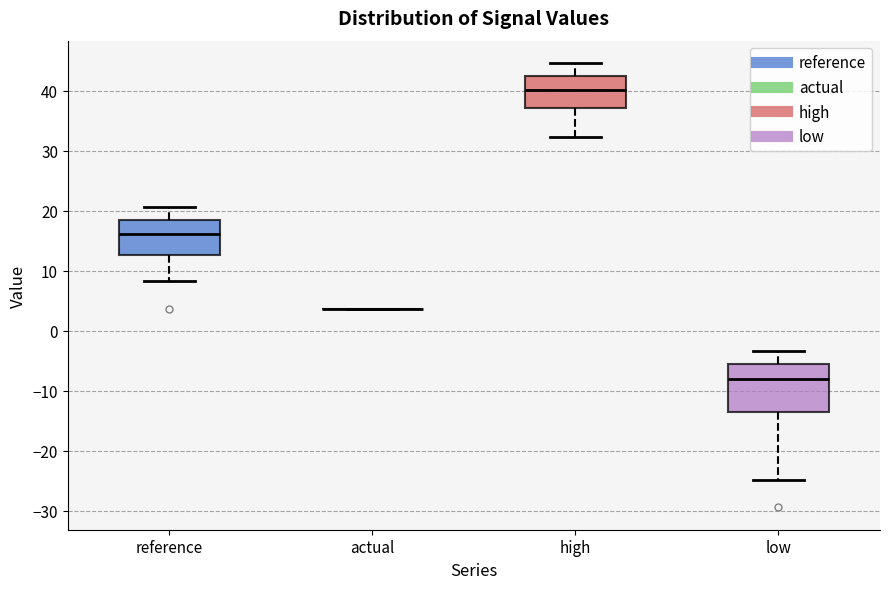

Reading left to right, transcribe this box plot: for each box, give where its median line is, the range the box spans, and where its two whiskers end, as read against the y-axis. The values are not printed on the chart, so give them approximately, as read against the axis.

reference: median 16, box 13 to 18, whiskers 8 to 21
actual: box collapsed to a line at 4, whiskers 4 to 4
high: median 40, box 37 to 42, whiskers 32 to 45
low: median -8, box -14 to -5, whiskers -25 to -3